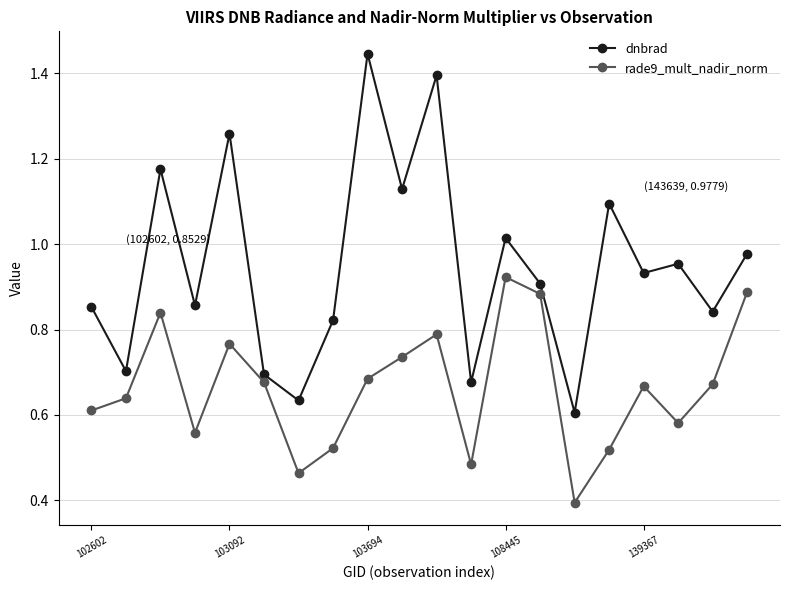

Rank the series by their average value, from highest to lowest.

dnbrad, rade9_mult_nadir_norm